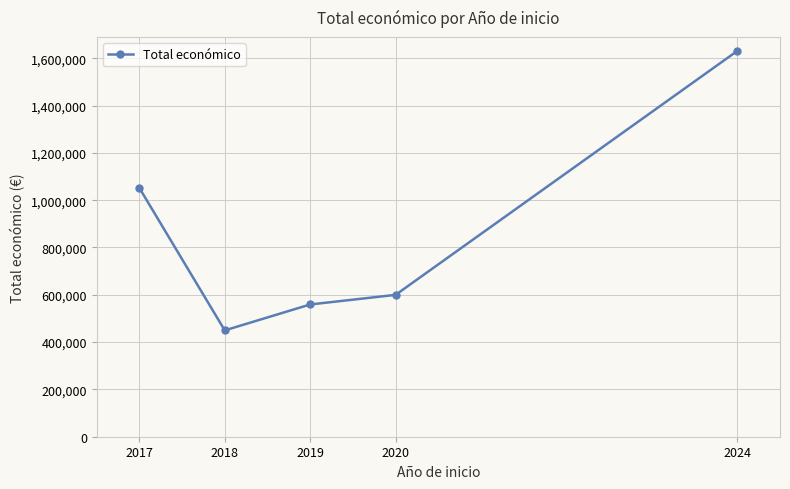

Rank the categories by value from lowest to highest.

2018, 2019, 2020, 2017, 2024